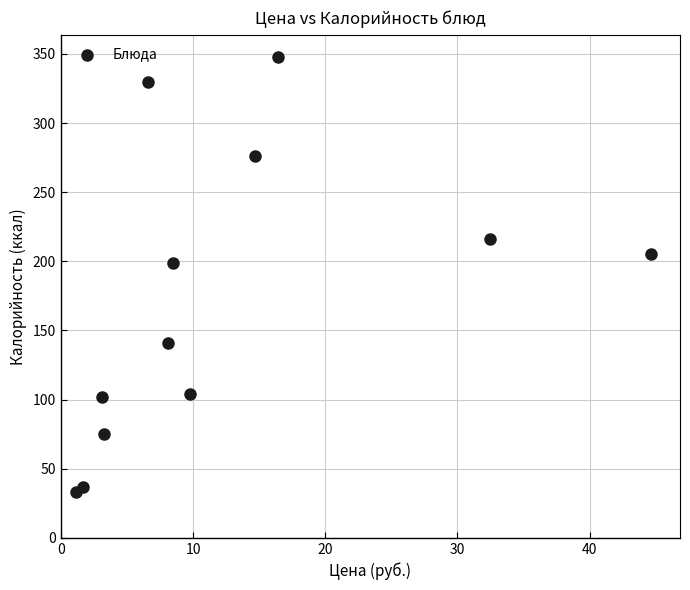

What Y value in the scatter plot is closest to 190?

199